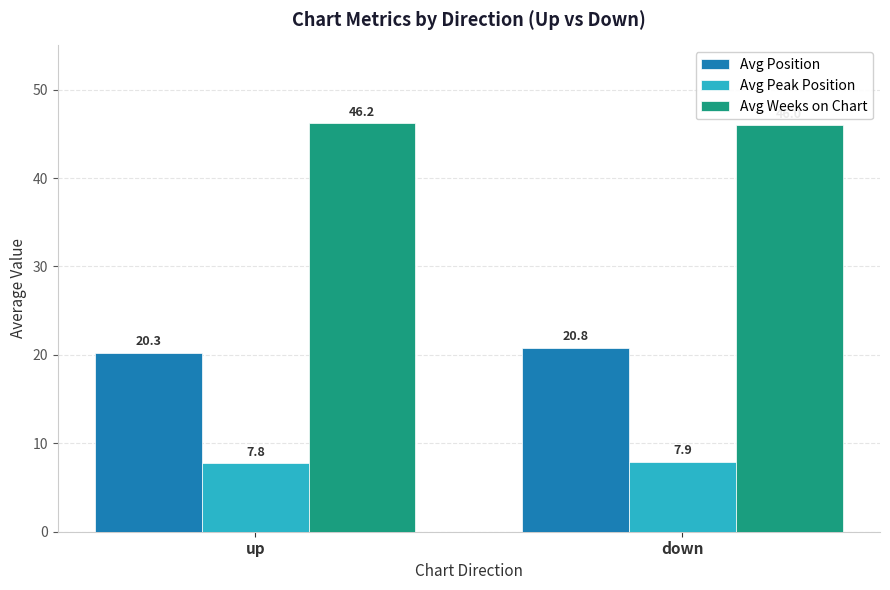

Rank the series by their average value, from highest to lowest.

Avg Weeks on Chart, Avg Position, Avg Peak Position